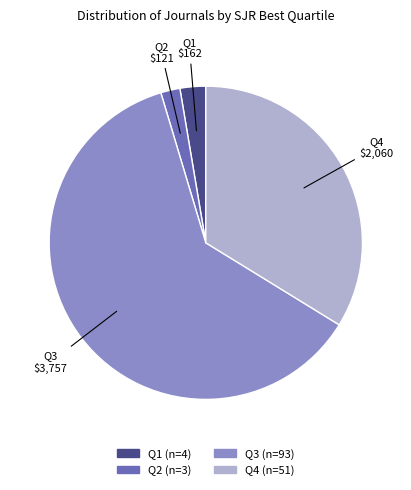

Do Q3 and Q2 together represent more than half of the pie?

Yes